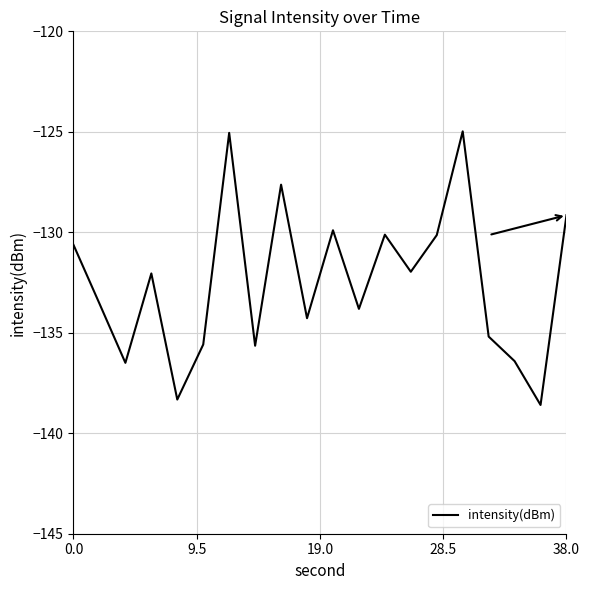

How many interior local valleys (lower than both neighbors) does the data have?

7